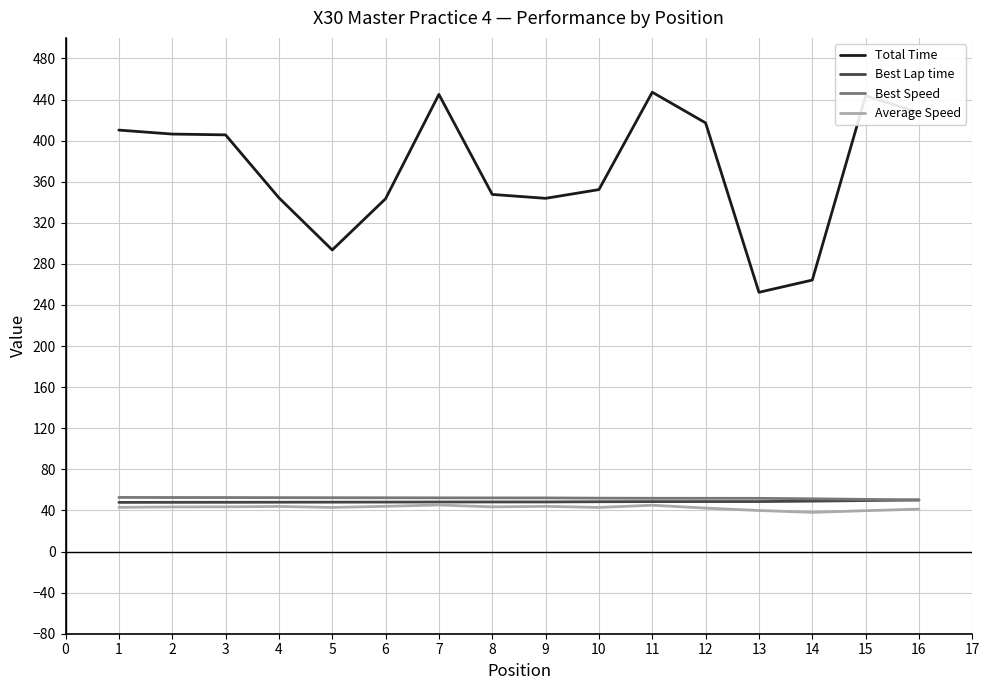

Which series has the largest total across all categories?

Total Time